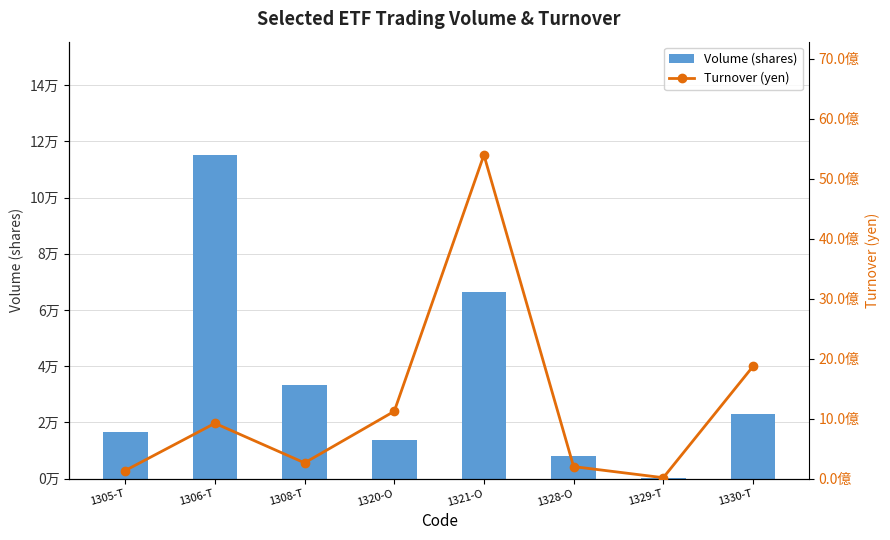

What is the maximum value for Volume (shares)?

1151930